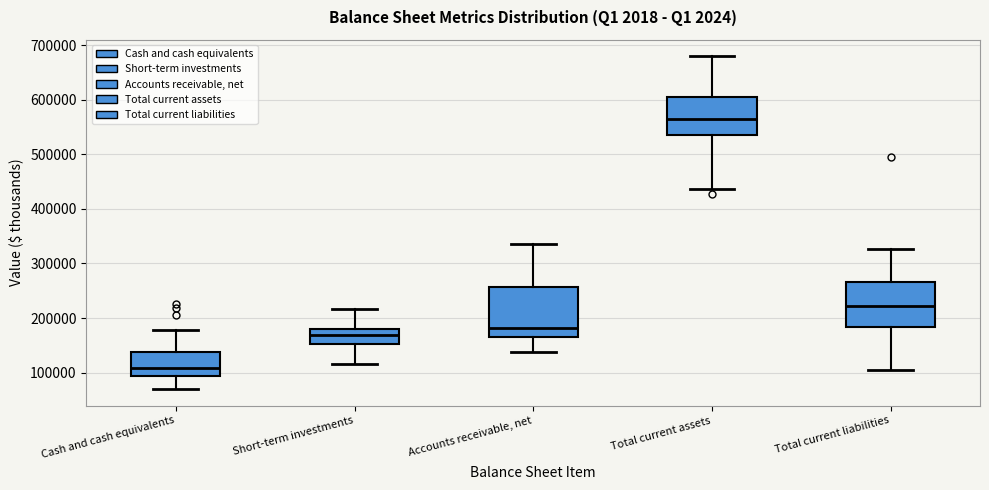

Which box's median line is the highest?

Total current assets